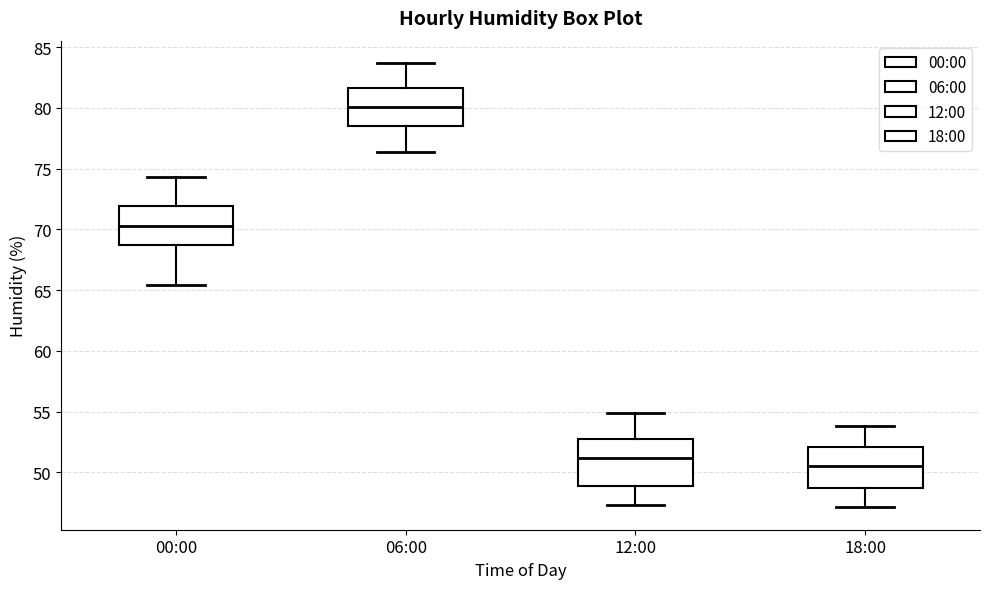

Where does the lower whisker of the box for 00:00 end on the y-axis? The values are not printed on the chart, so give them approximately, as read against the axis.

65.5